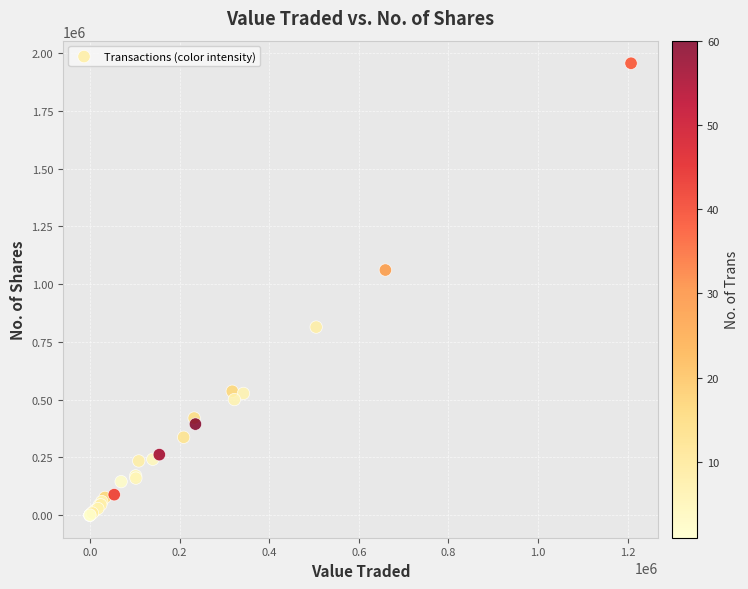

What Y value in the scatter plot is closest to 978362?

1061344